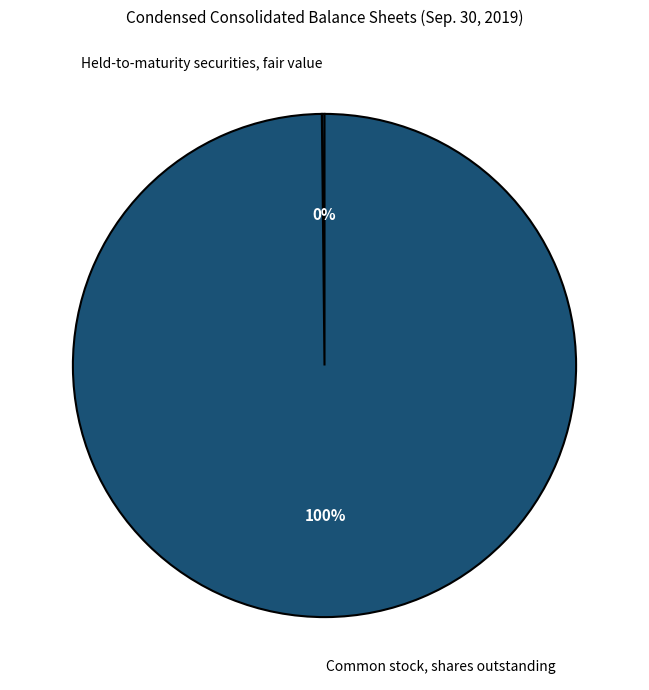

To the nearest percent, what is the difference between the largest and smallest slice percentages?

100%